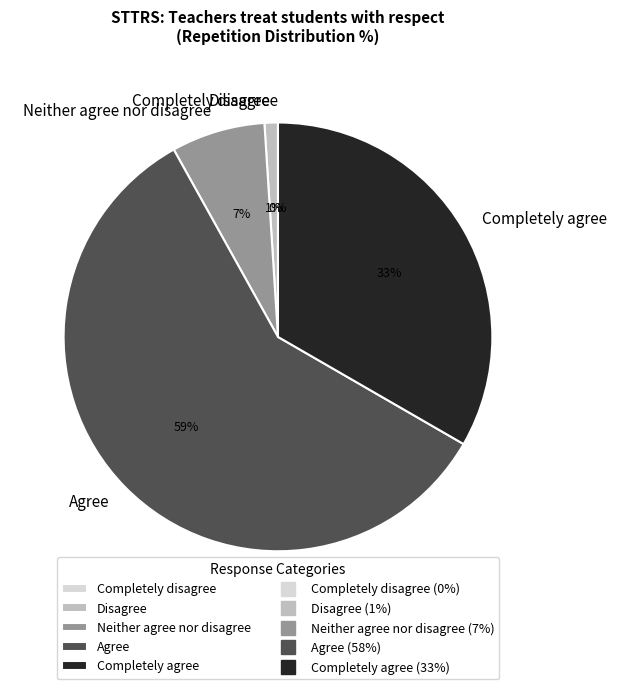

What percentage is the Disagree slice, to the nearest percent?

1%